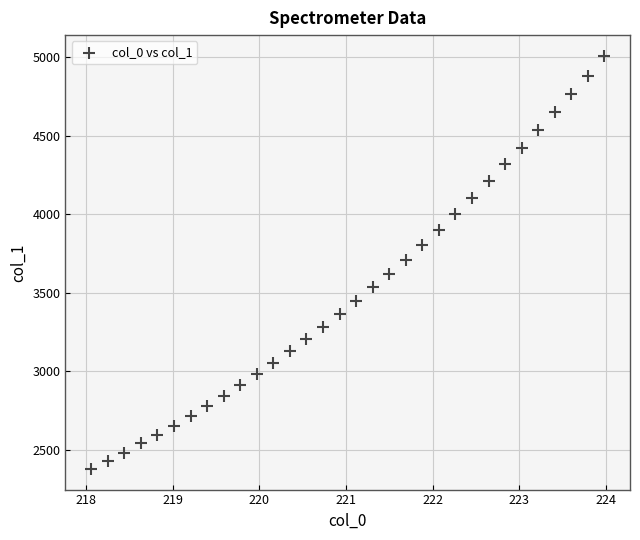

What is the range of X values (max minus min)?

5.9